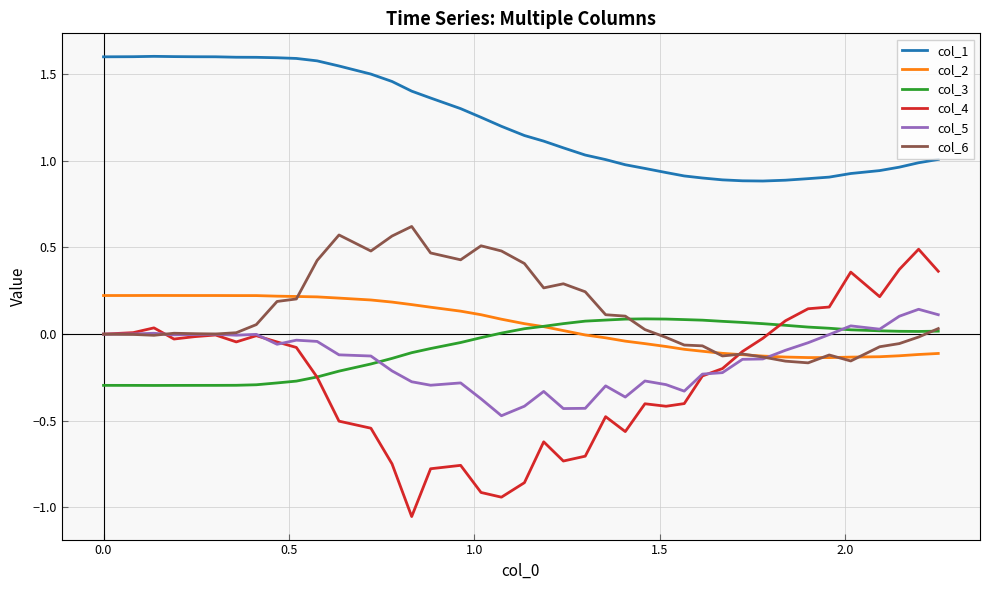

Which series has the largest total across all categories?

col_1